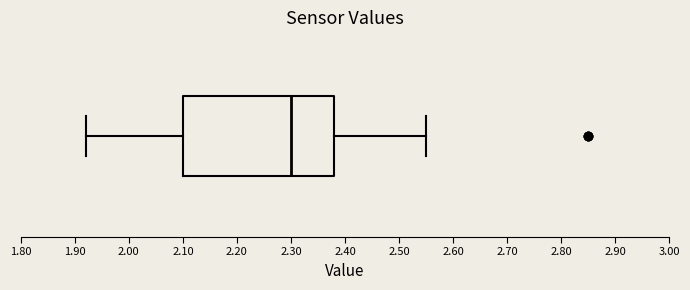

Transcribe this box plot: give where the median line is, the range the box spans, and where the two whiskers end, as read against the x-axis. The values are not printed on the chart, so give them approximately, as read against the axis.

median 2.30, box 2.10 to 2.38, whiskers 1.92 to 2.55